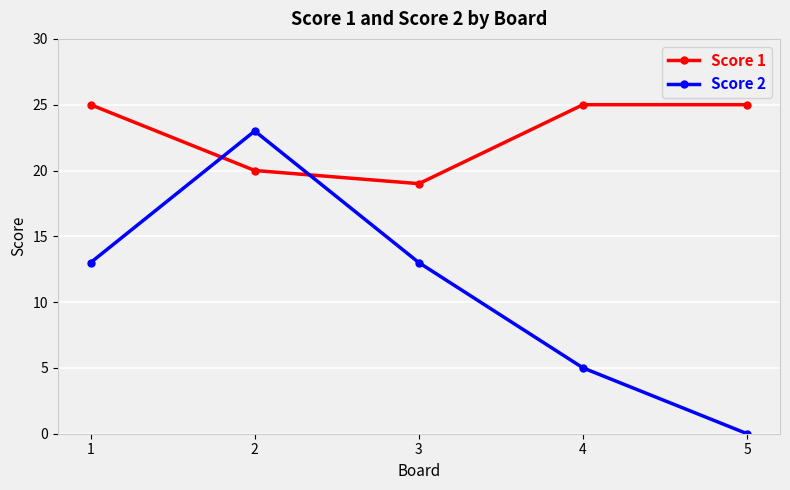

What is the maximum value for Score 2?

23